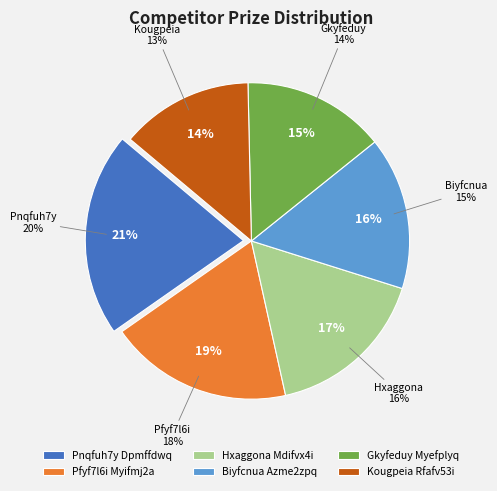

Is there any slice that represents more than half of the pie?

No